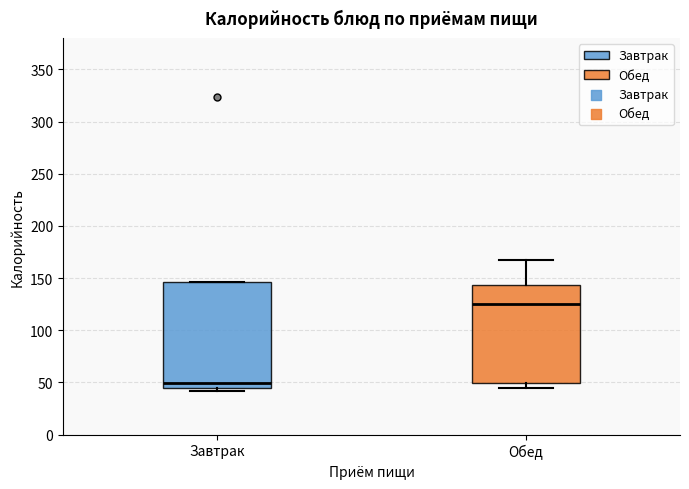

Reading left to right, read every box against the y-axis: the position of its median line, the range the box covers, and the ends of its whiskers. The values are not printed on the chart, so give them approximately, as read against the axis.

Завтрак: median 50, box 45 to 145, whiskers 40 to 145
Обед: median 125, box 50 to 145, whiskers 45 to 170